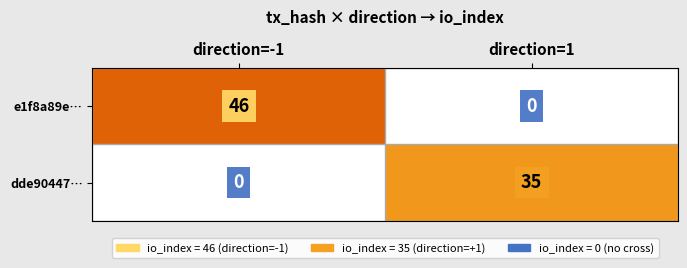

Reading left to right, what are all the values shown in this chart?

e1f8a89e…: direction=-1=46	direction=1=0
dde90447…: direction=-1=0	direction=1=35